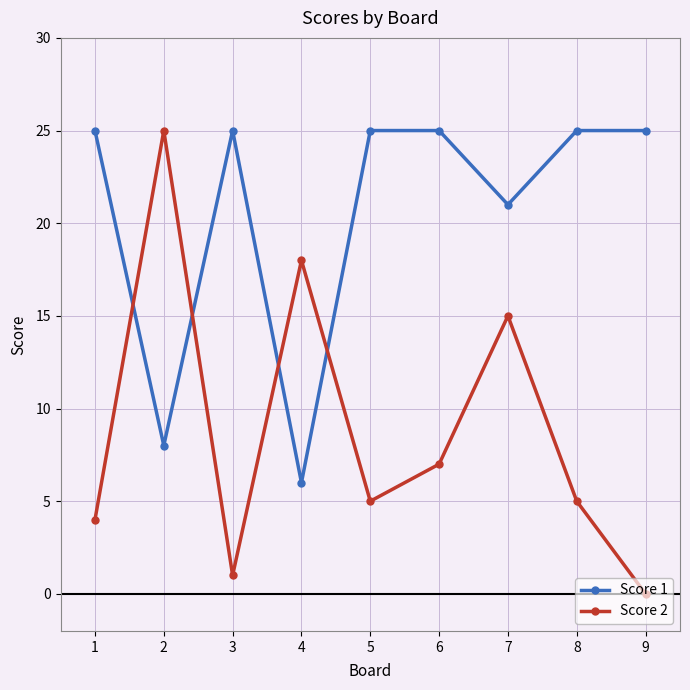

Is this an area chart (filled region under the line)?

No